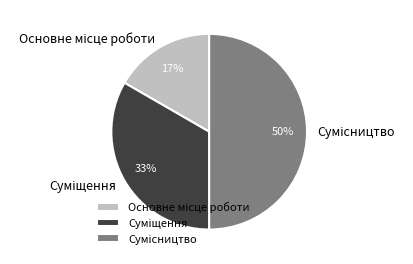

Count the number of slices in the pie.

3